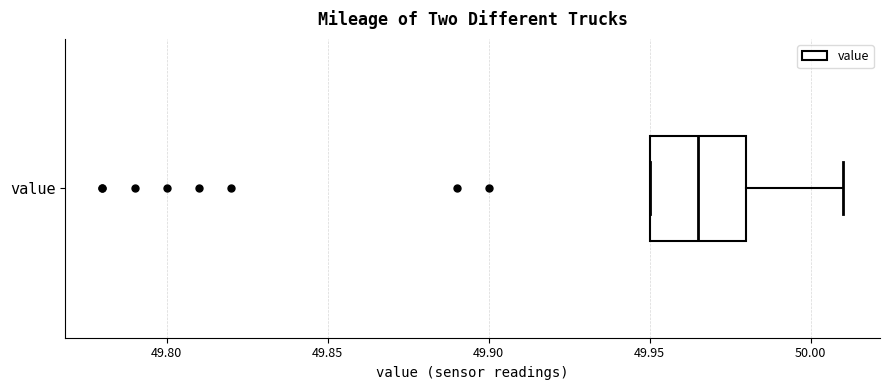

Read this box plot against the x-axis: the position of the median line, the range covered by the box, and the ends of both whiskers. The values are not printed on the chart, so give them approximately, as read against the axis.

median 49.965, box 49.950 to 49.980, whiskers 49.950 to 50.010